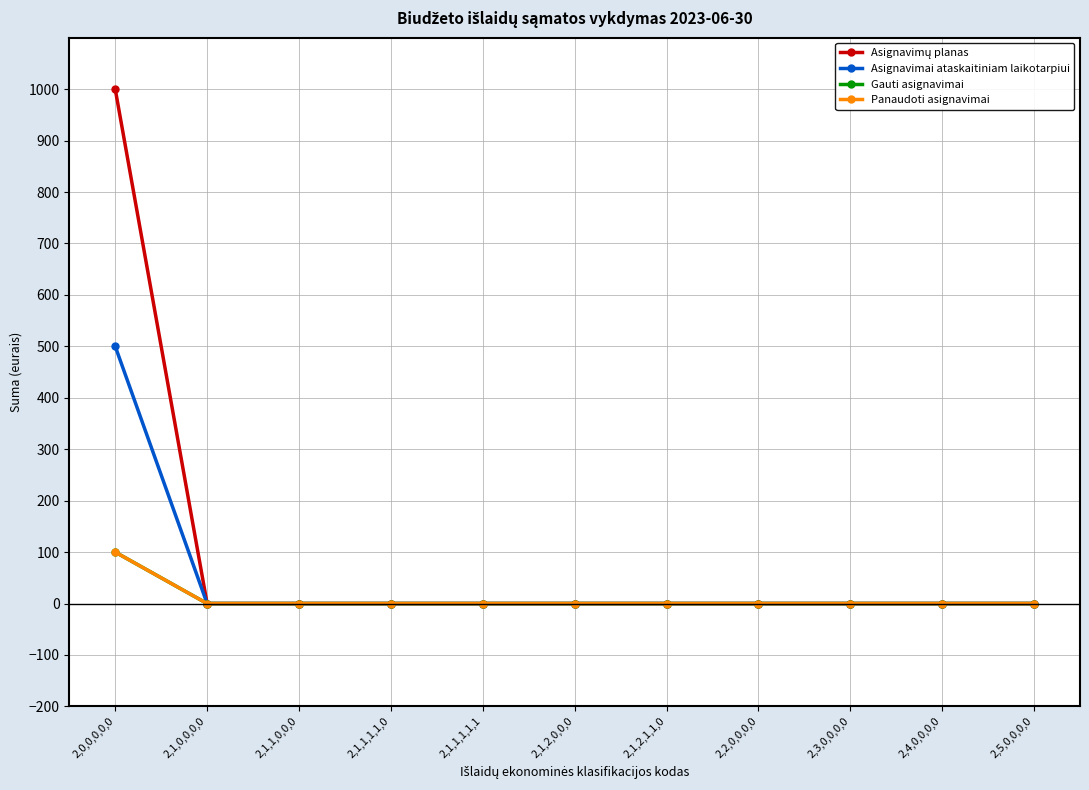

What is the highest value of the Panaudoti asignavimai series?

100